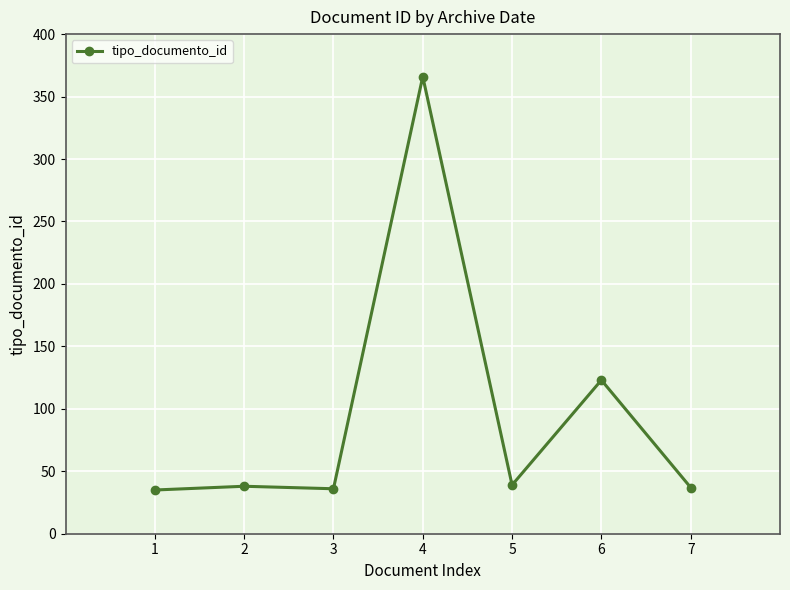

What is the minimum value shown in the chart?

35